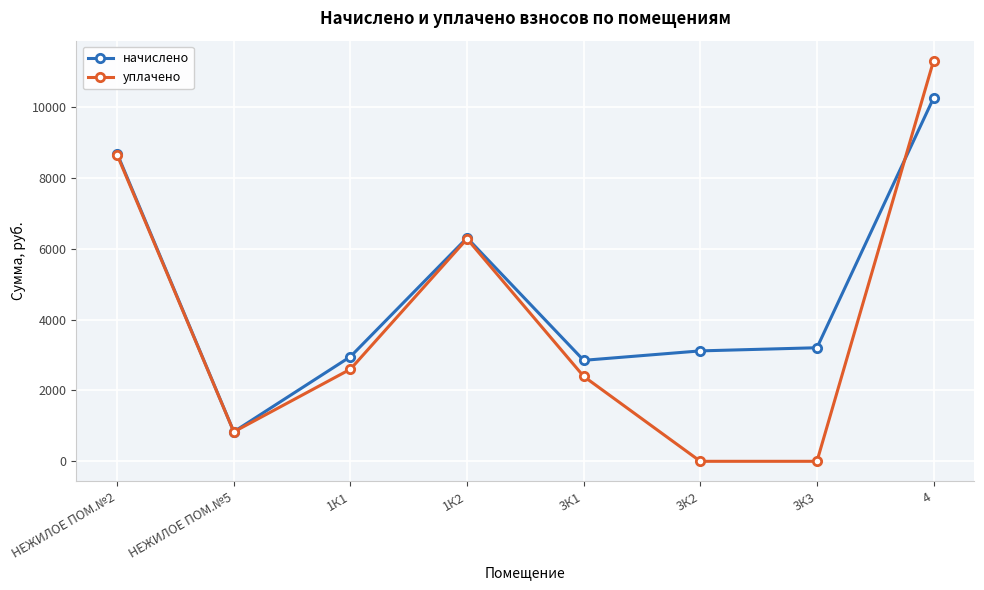

List the series in order of their peak value, lowest first.

начислено, уплачено